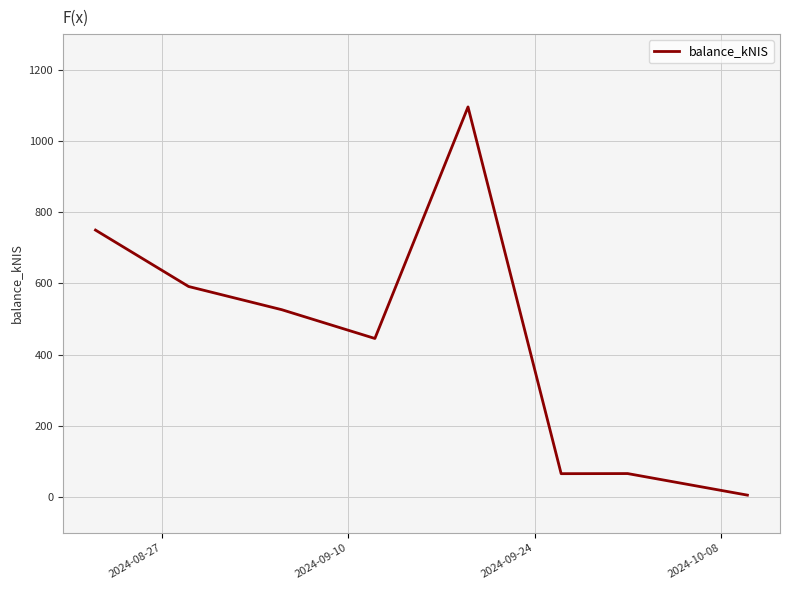

What is the difference between the maximum and minimum values?

1089.7